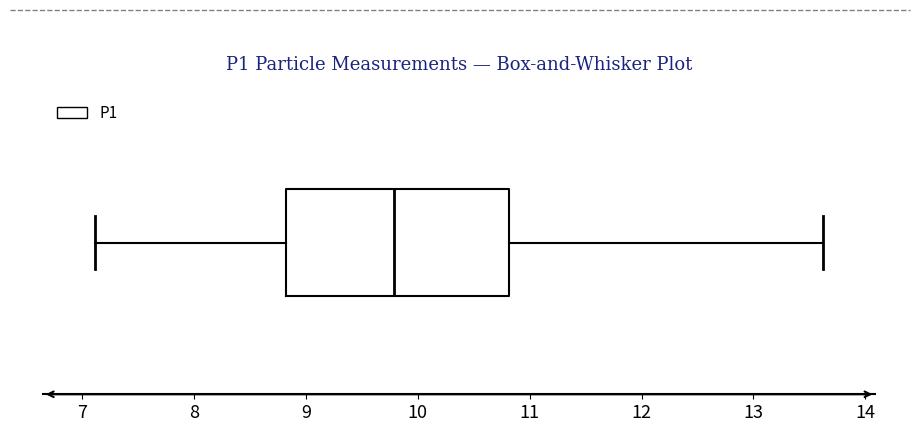

Where does the right whisker of the box end on the x-axis? The values are not printed on the chart, so give them approximately, as read against the axis.

13.6